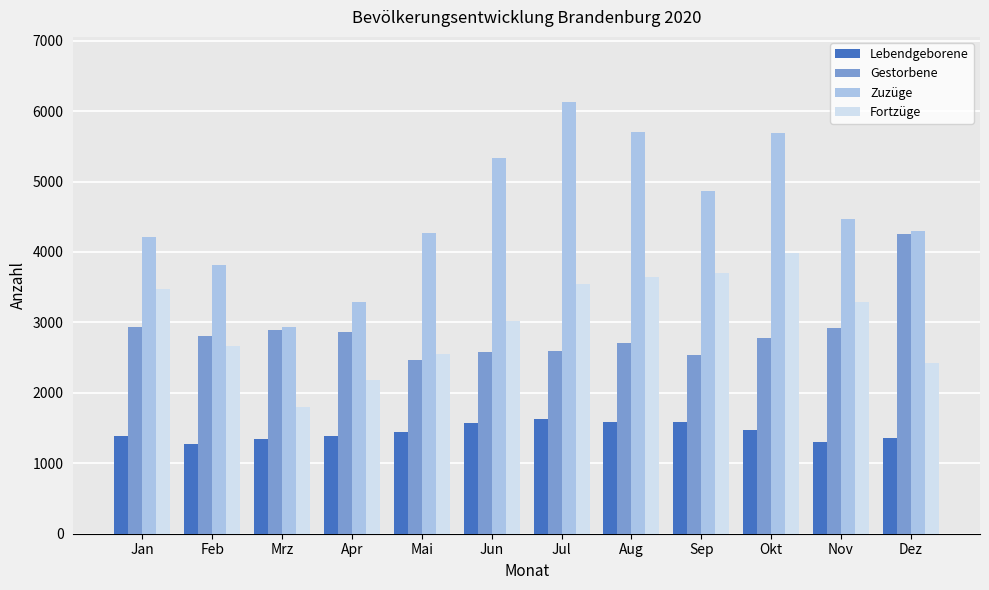

Is it true that Zuzüge equals 1758 at Sep?

False